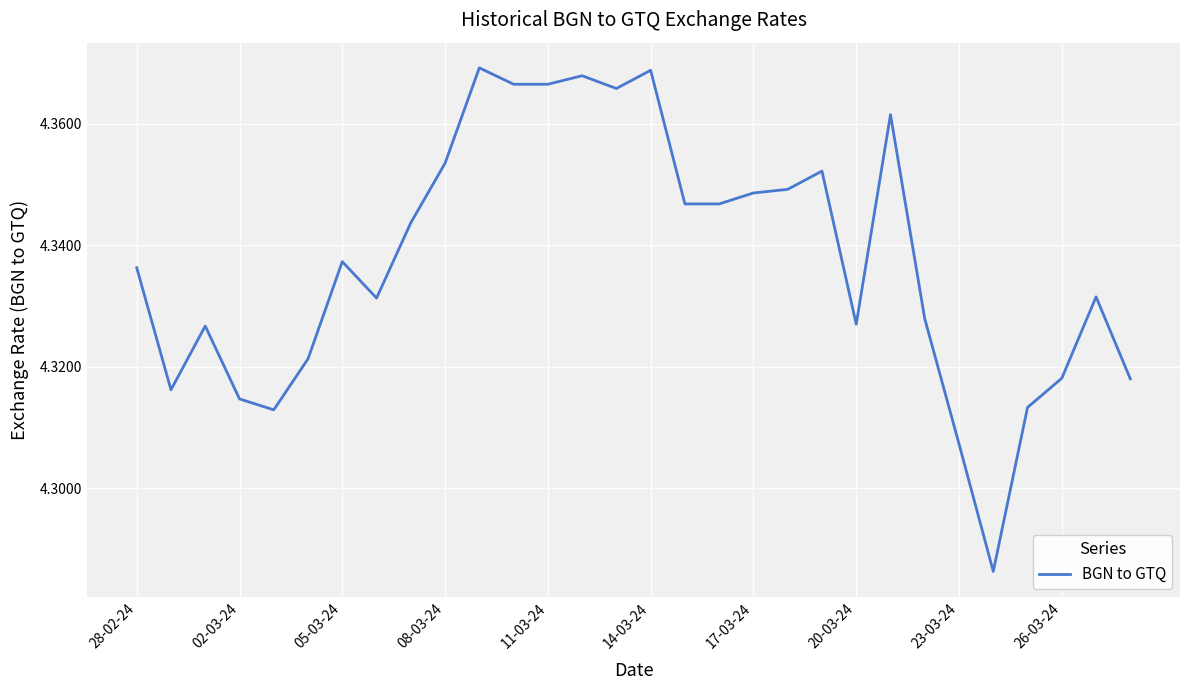

How many lines are shown in the chart?

1